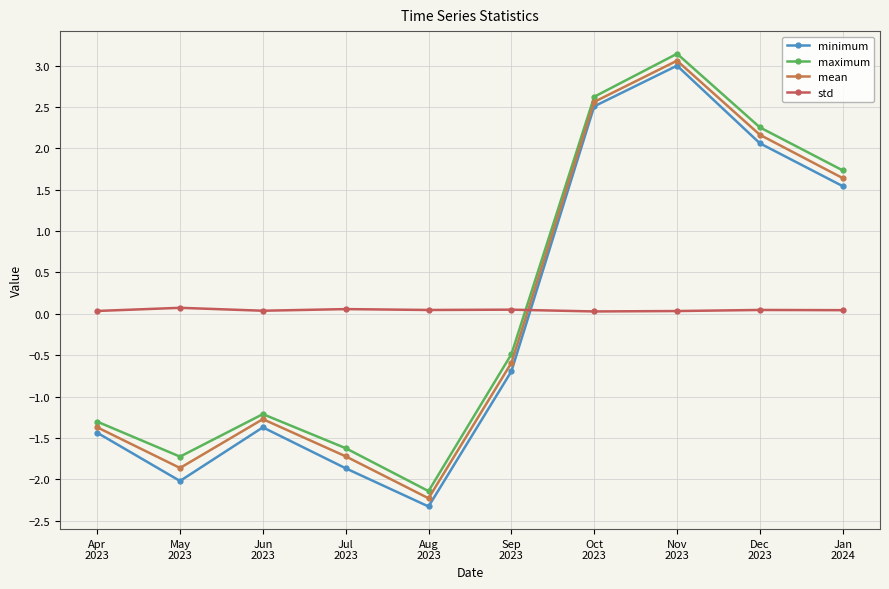

The value of std at Apr
2023 is 0.0. True or false?

False